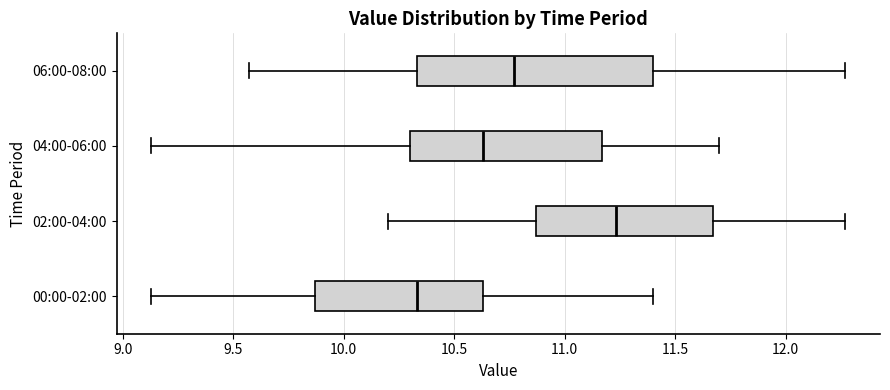

Which box's median line is the furthest to the left?

00:00-02:00